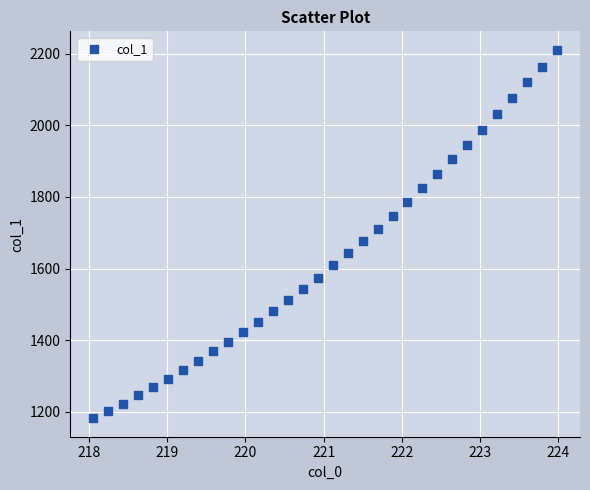

What is the range of X values (max minus min)?

5.9